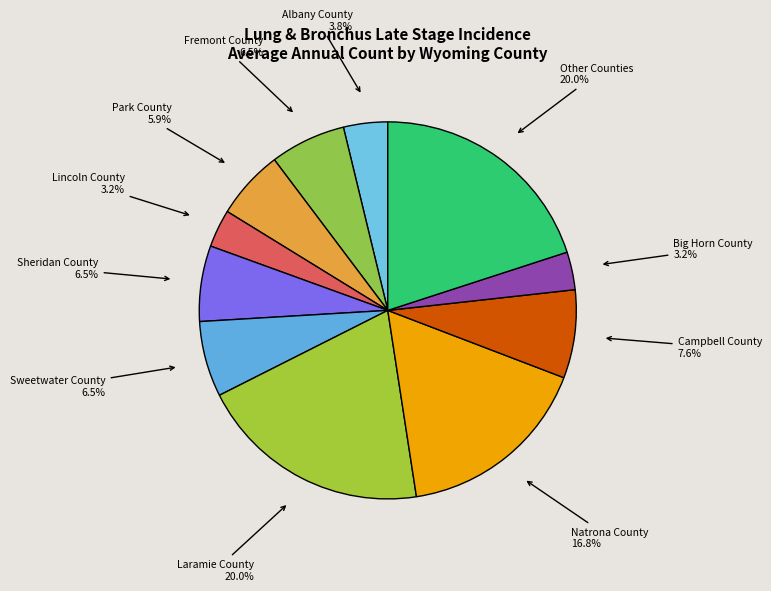

What is the ratio of the value at Lincoln County to the value at Big Horn County?

1.0